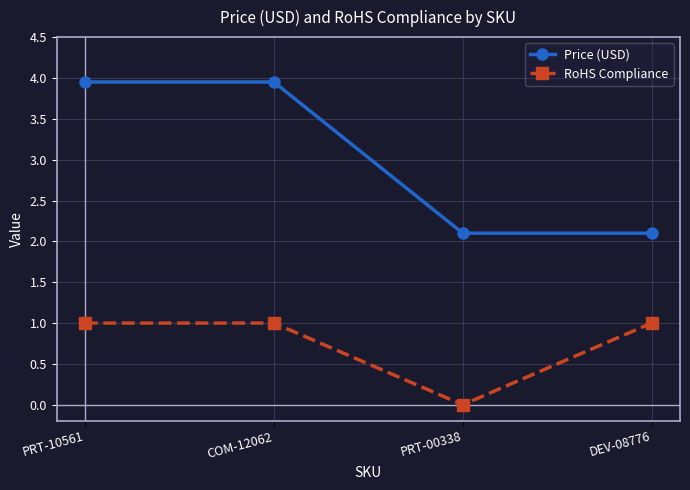

At which label does Price (USD) first exceed 3?

PRT-10561